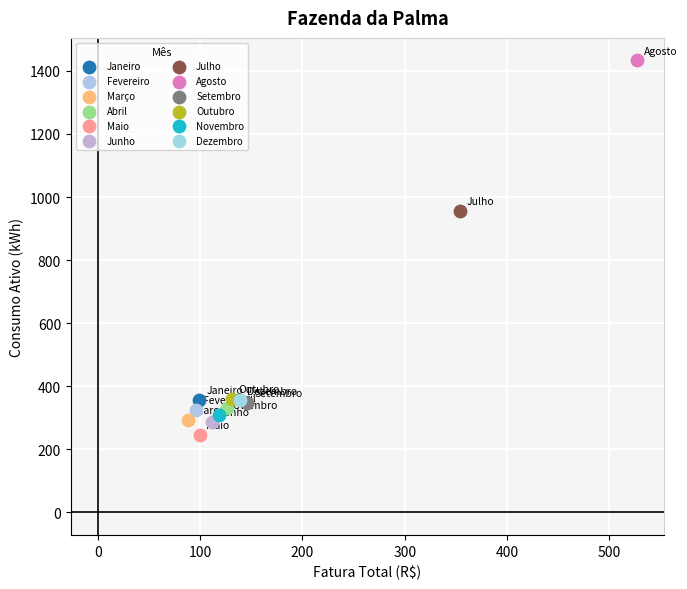

What are all the series names shown in the legend?

Janeiro, Fevereiro, Março, Abril, Maio, Junho, Julho, Agosto, Setembro, Outubro, Novembro, Dezembro